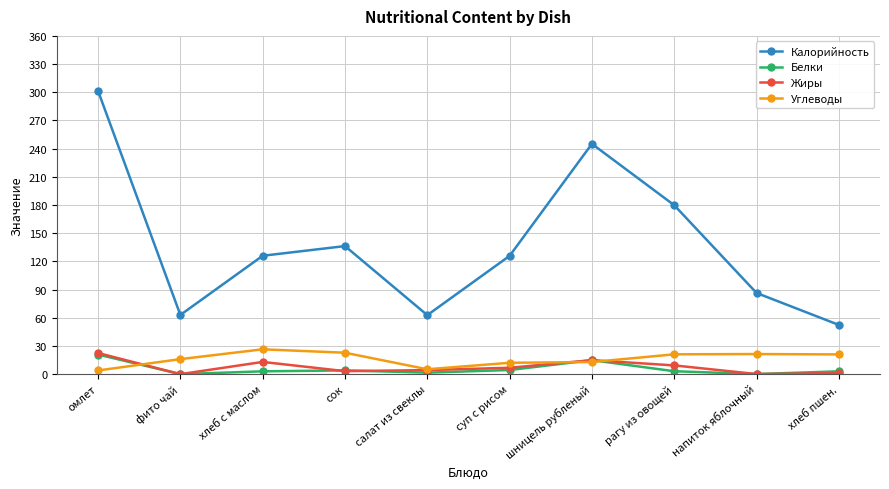

What is the maximum value for Калорийность?

301.4